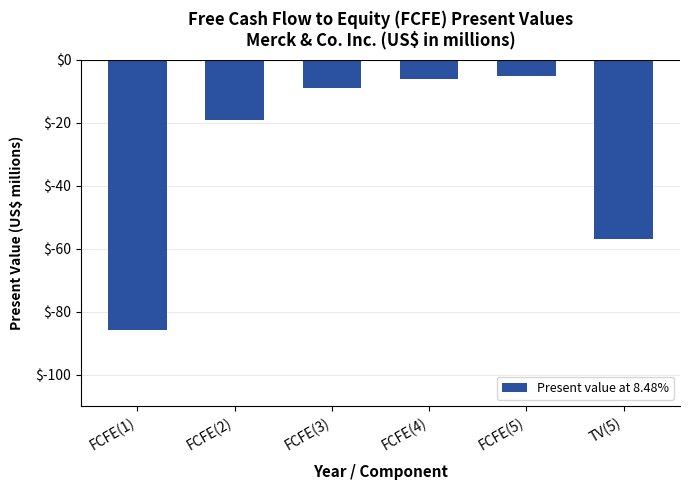

Reading right to left, extract all data points from this chart.

-57	-5	-6	-9	-19	-86